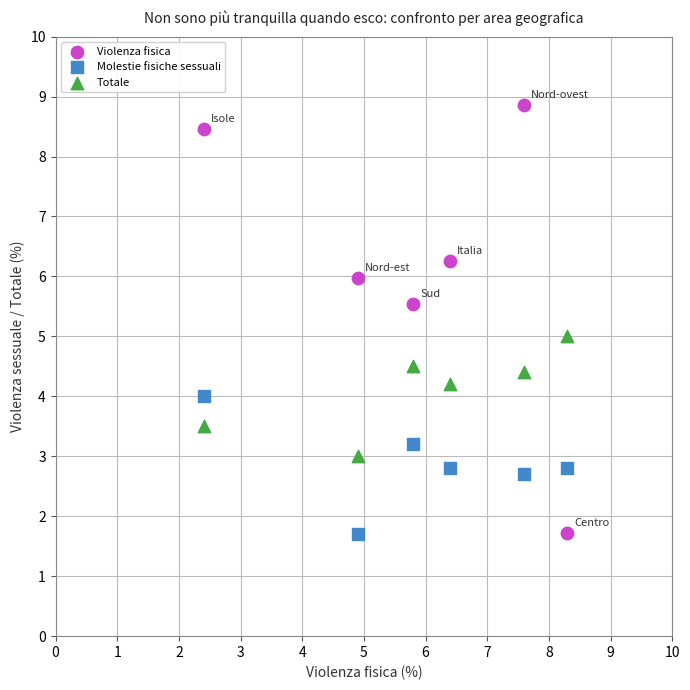

Which series has the largest Y range (max minus min)?

Violenza fisica